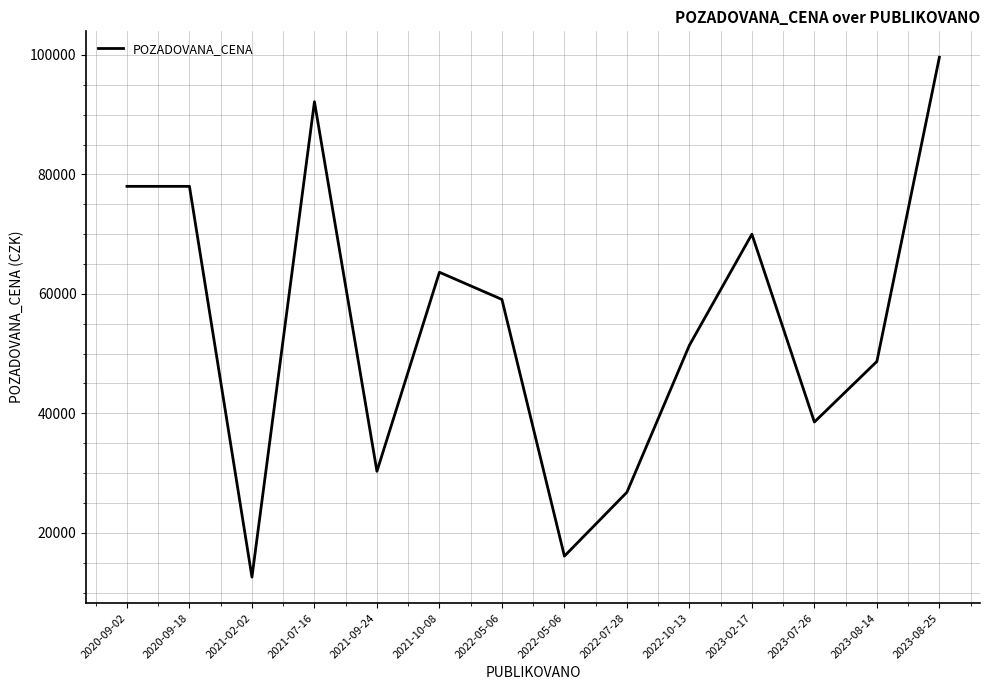

What is the change in value from 2021-10-08 to 2023-07-26?

-25070